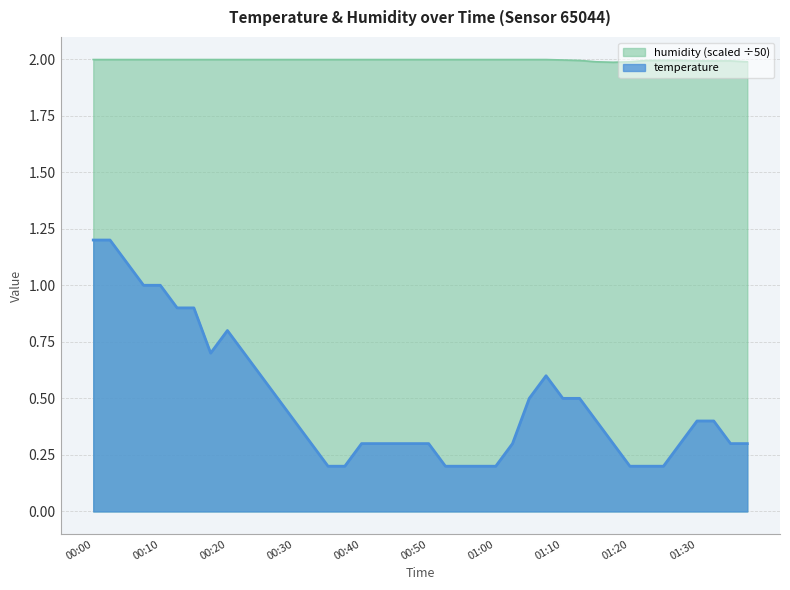

At which category is the sum across all series the highest?

00:00